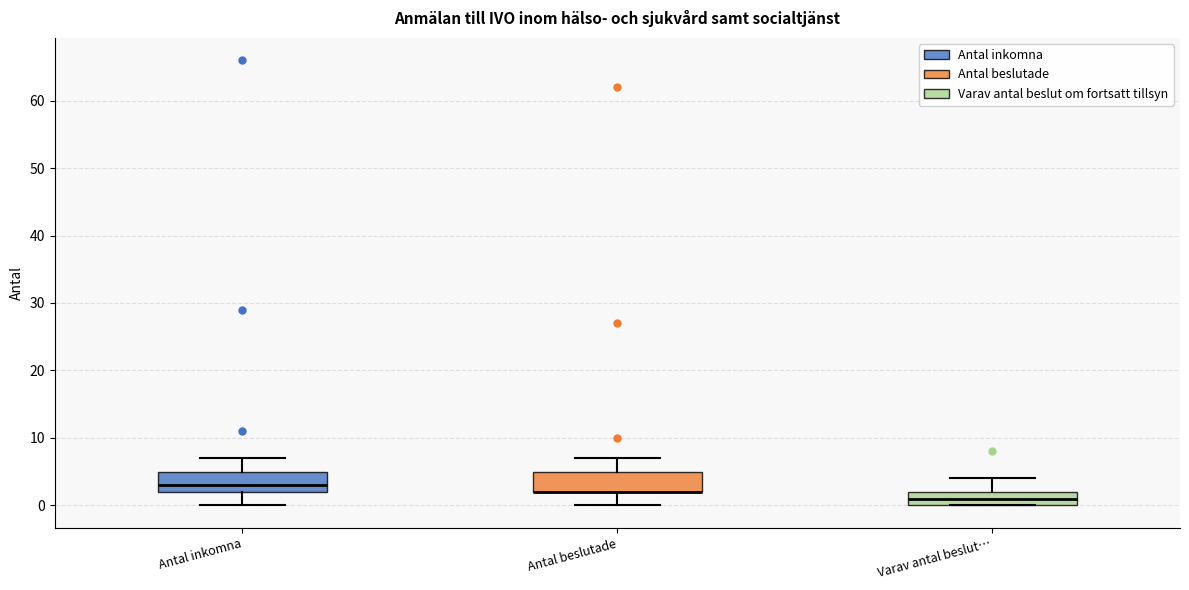

Where does the upper whisker of the box for Antal inkomna end on the y-axis? The values are not printed on the chart, so give them approximately, as read against the axis.

7